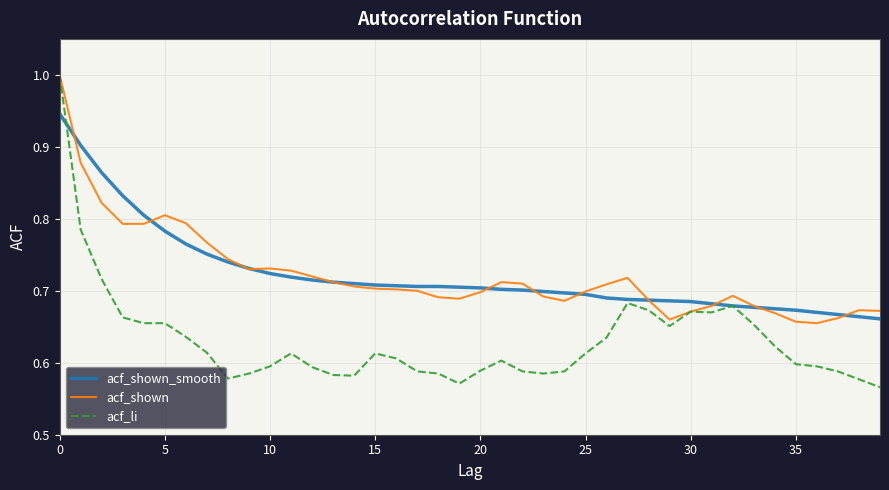

Which series has the widest spread of values?

acf_li